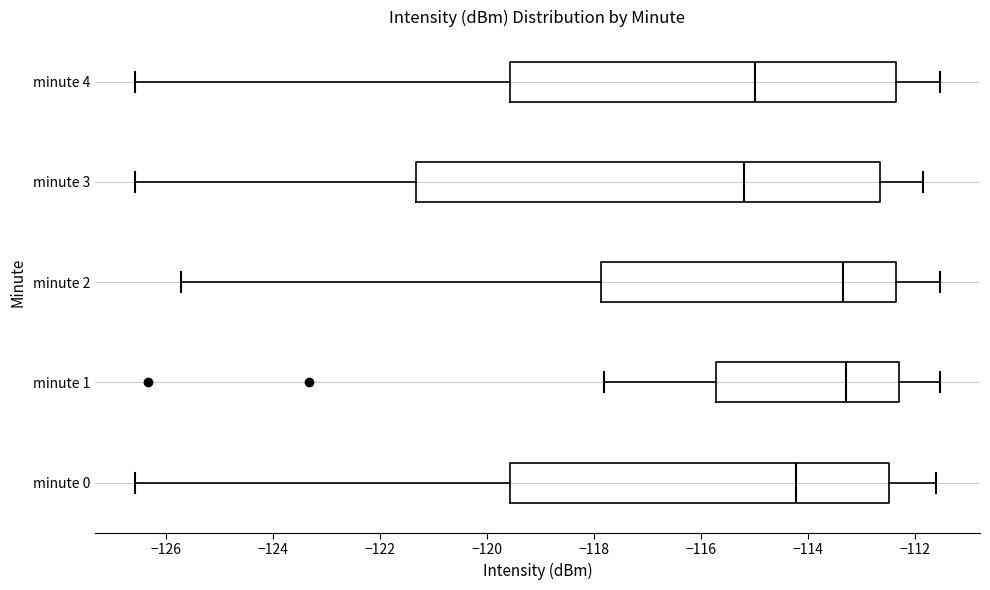

Which box is the widest, from its left edge to its right edge?

minute 3